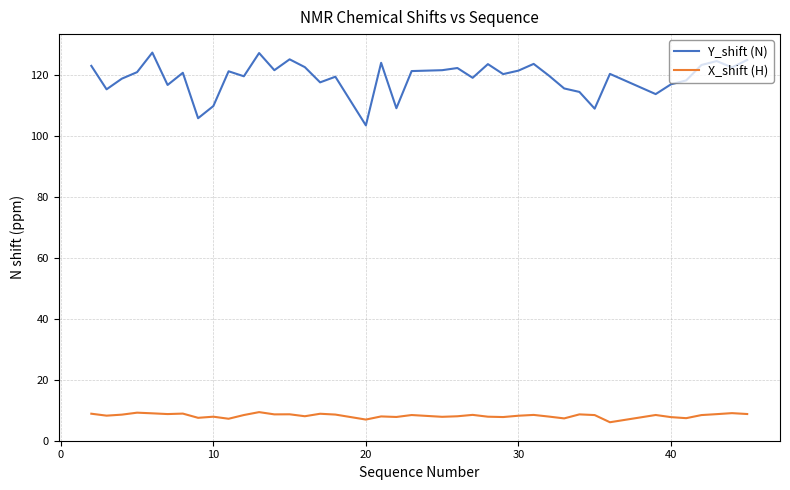

List the series in order of their peak value, highest first.

Y_shift (N), X_shift (H)